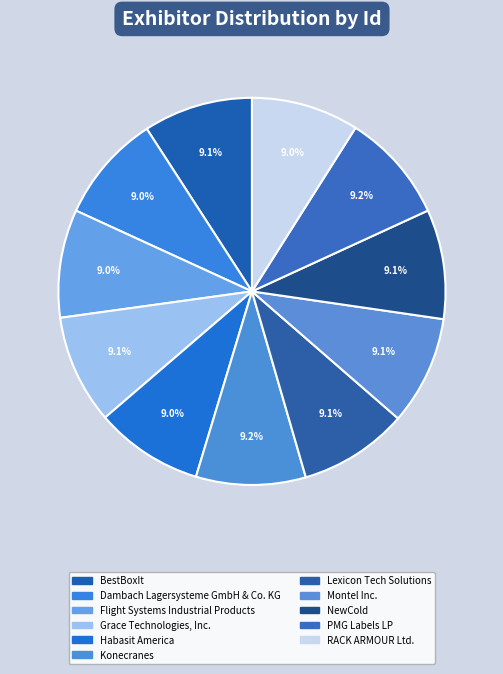

Which has a higher value, Flight Systems Industrial Products or RACK ARMOUR Ltd.?

Flight Systems Industrial Products